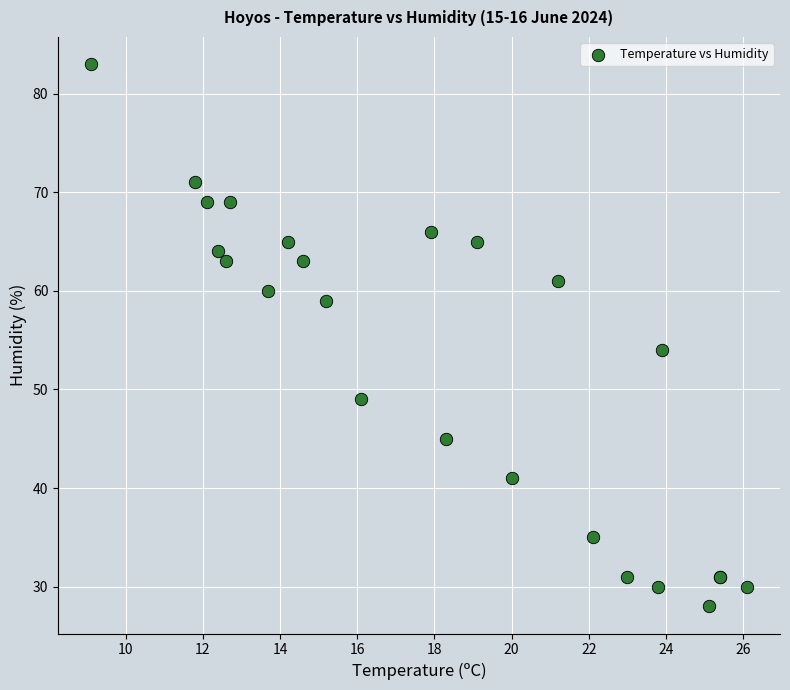

What Y value in the scatter plot is closest to 55?

54